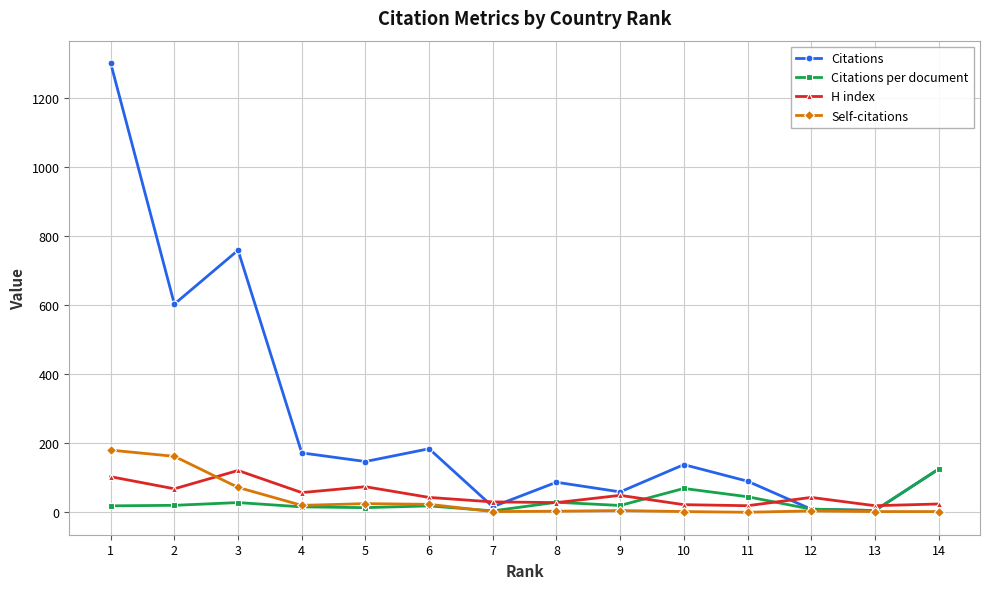

What is the value of the Citations point at the 14th from the left?

125.0